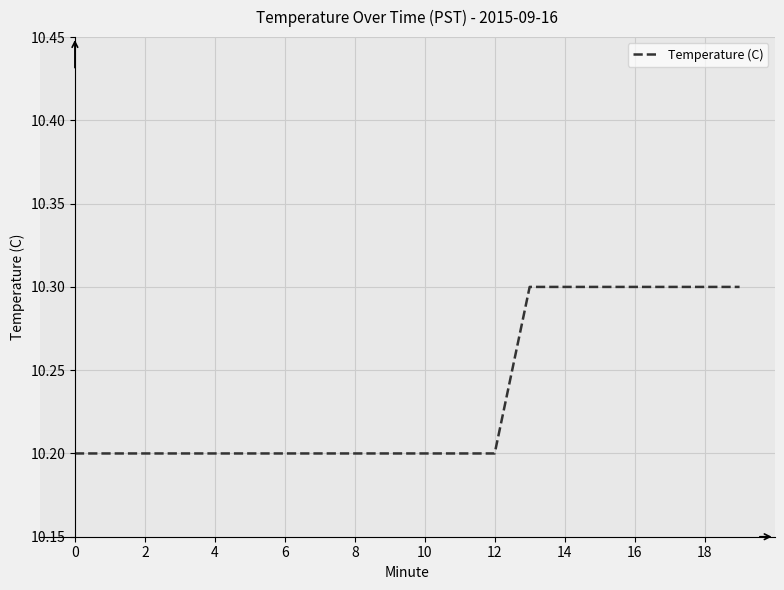

What is the greatest value displayed?

10.3